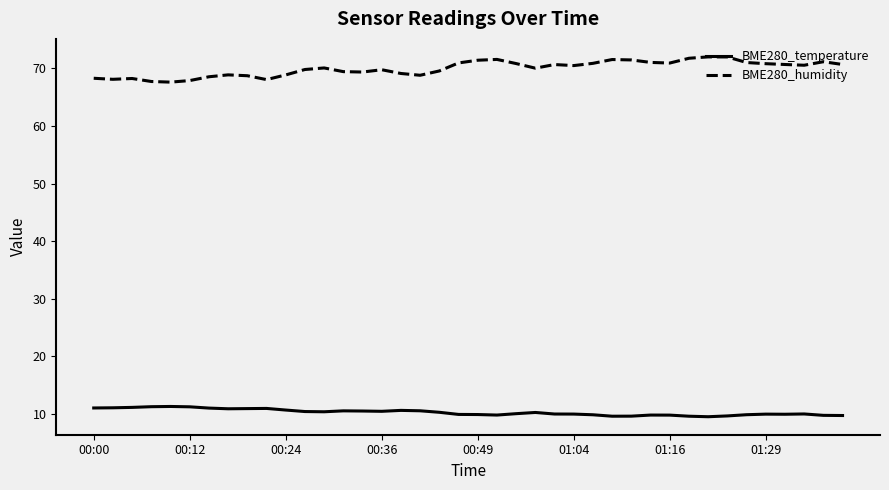

What is the maximum value shown in the chart?

72.0